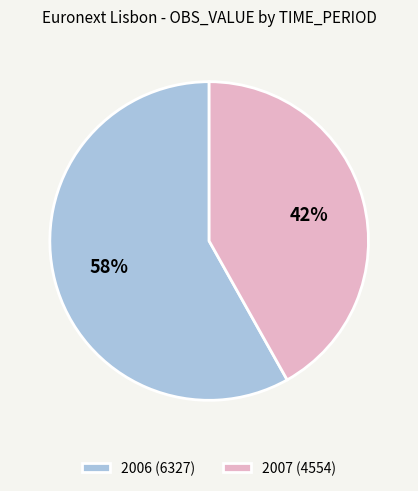

What percentage is the 2006 slice, to the nearest percent?

58%